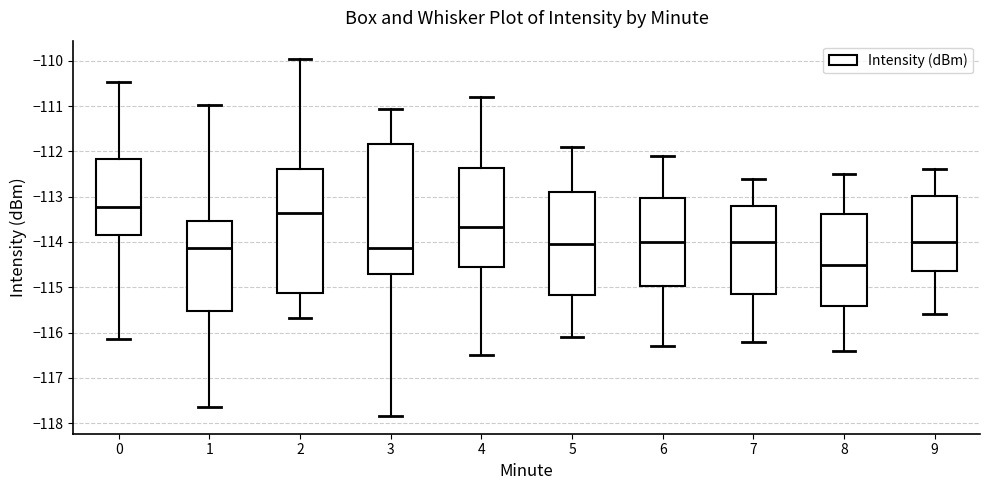

Which box's median line is the highest?

0